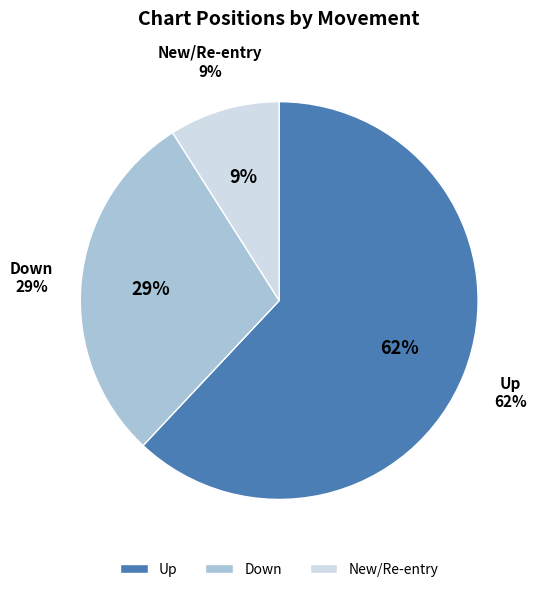

What percentage is the up slice, to the nearest percent?

62%